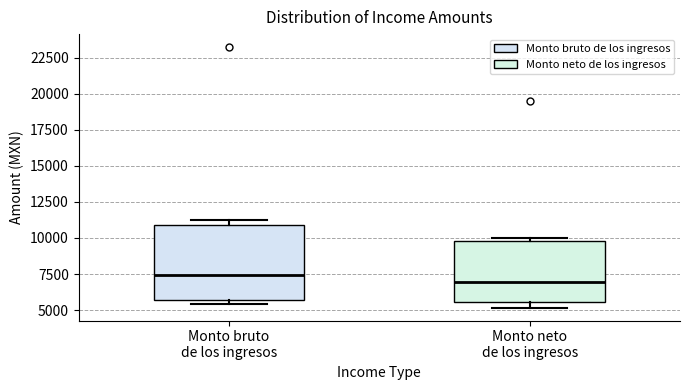

Comparing the boxes themselves (not the whiskers), which one is the tallest?

Monto bruto de los ingresos